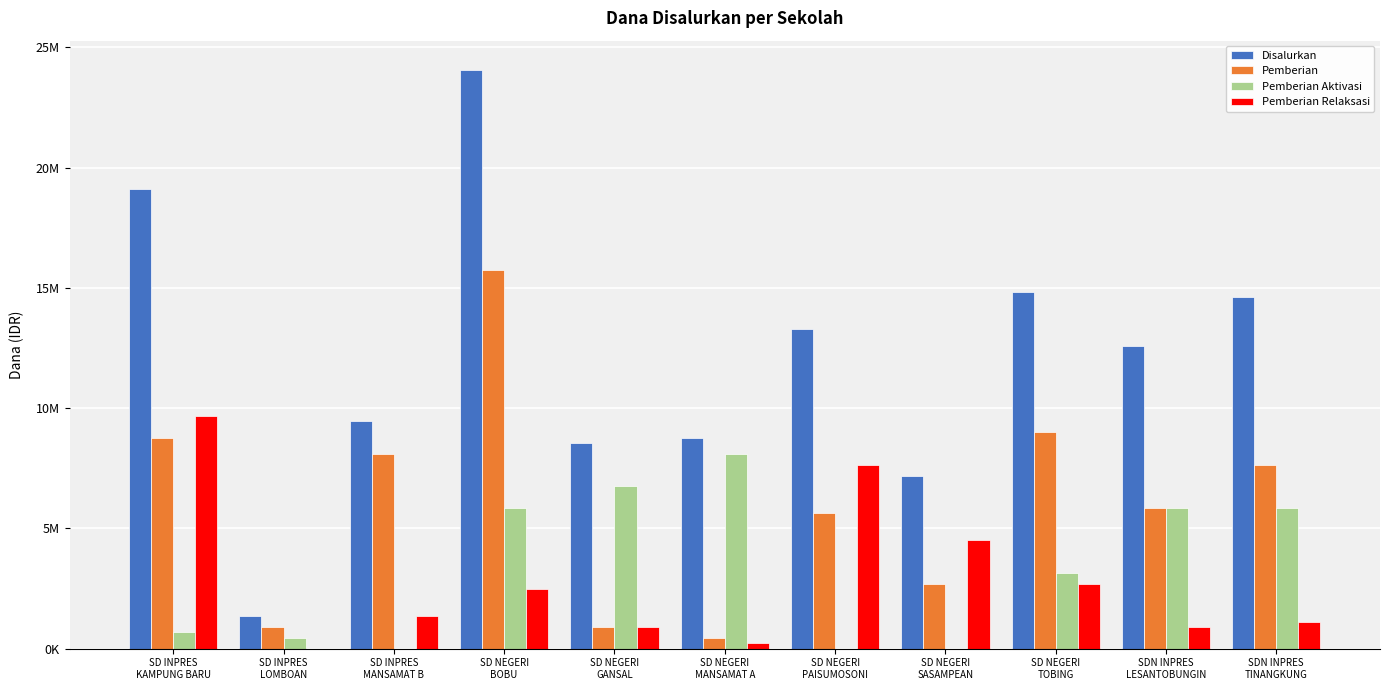

What is the label of the 11th bar from the right?

SD INPRES
KAMPUNG BARU